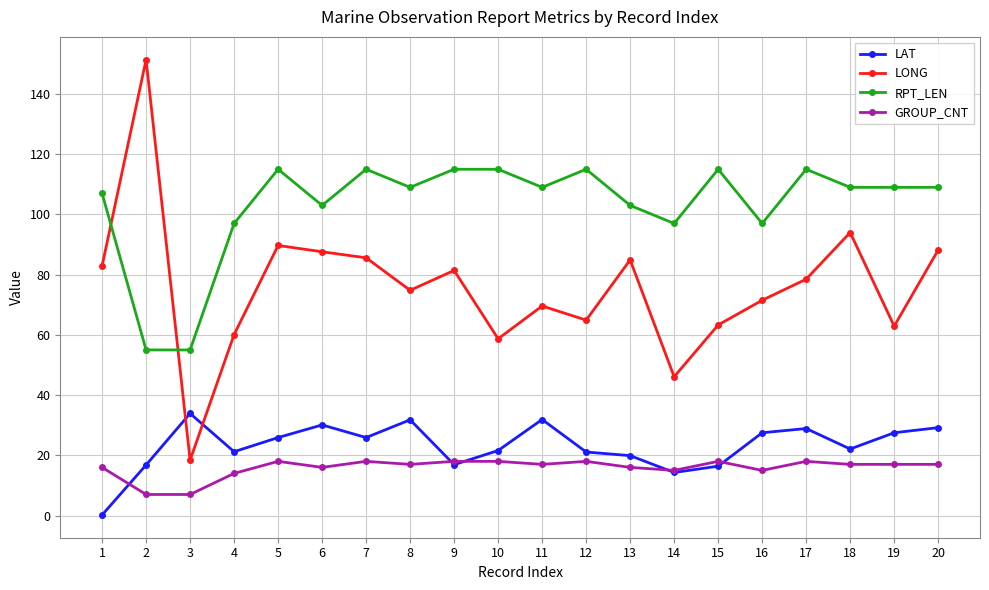

At which category does the chart reach its peak across all series?

2